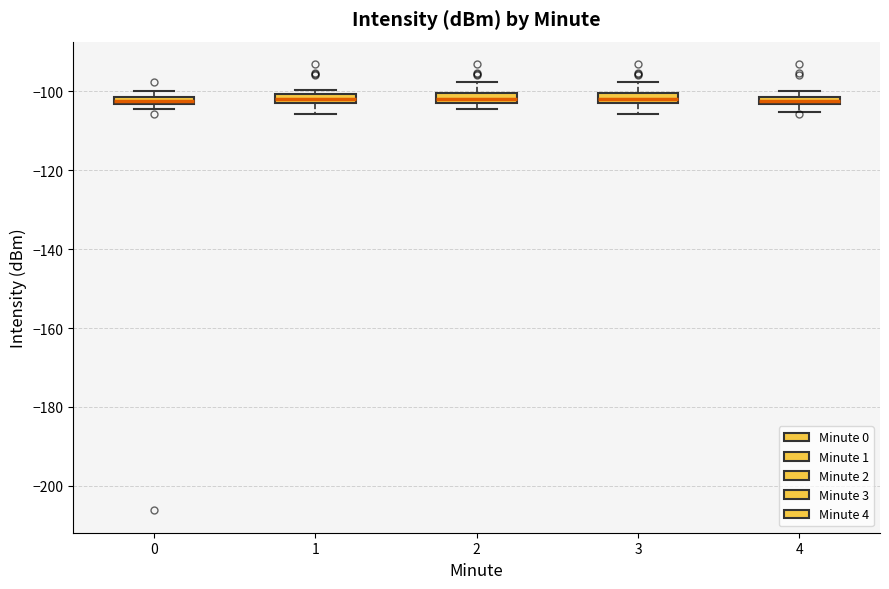

Where does the lower whisker of the box at x = 4 end on the y-axis? The values are not printed on the chart, so give them approximately, as read against the axis.

-106